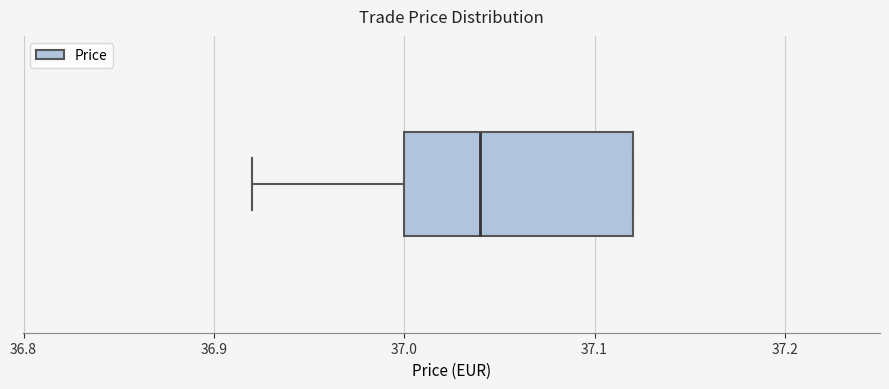

Transcribe this box plot: give where the median line is, the range the box spans, and where the two whiskers end, as read against the x-axis. The values are not printed on the chart, so give them approximately, as read against the axis.

median 37.04, box 37.00 to 37.12, whiskers 36.92 to 37.12